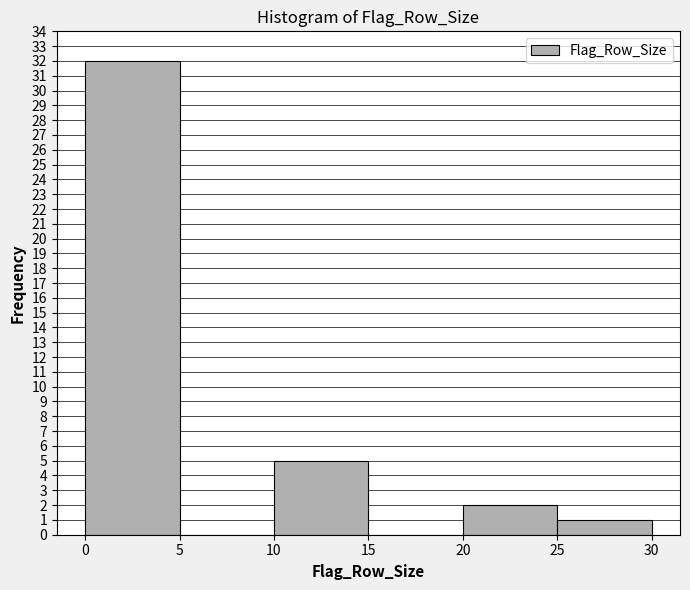

Reading left to right, list every bar in this chart as the range it spans on the x-axis followed by its height. The values are not printed on the chart, so give them approximately, as read against the axis.

0 to 5: 32
5 to 10: 0
10 to 15: 5
15 to 20: 0
20 to 25: 2
25 to 30: 1